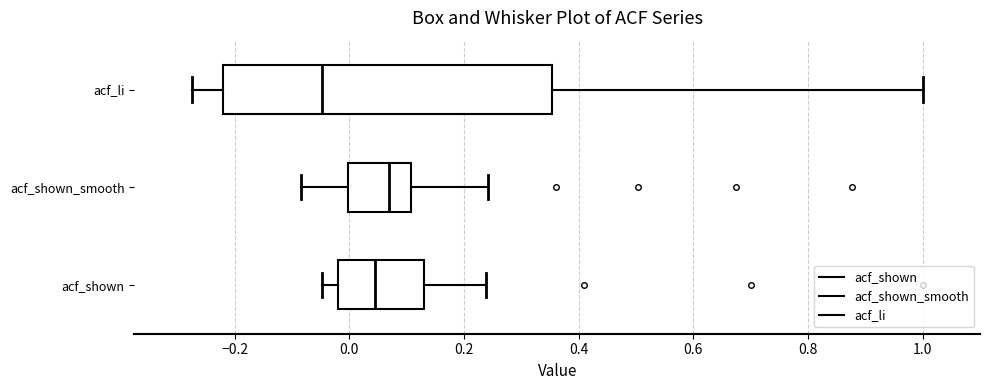

Which box's median line is the furthest to the right?

acf_shown_smooth